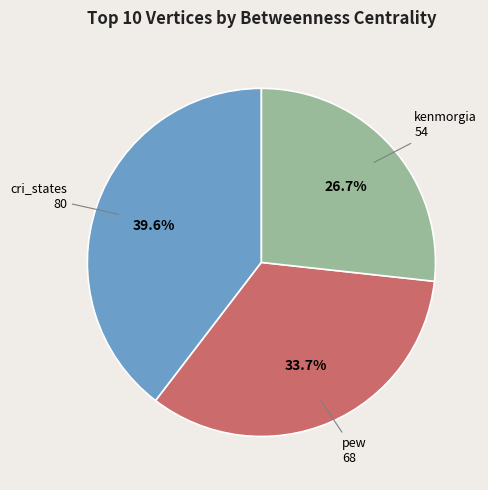

Which has a higher value, cri_states or pew?

cri_states